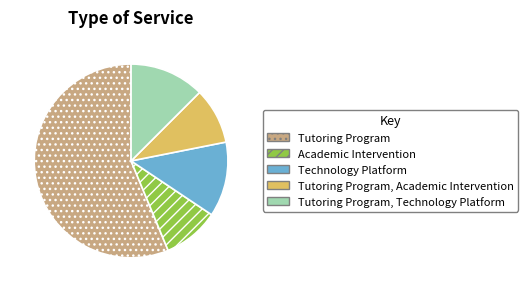

Is there a majority slice in this chart?

Yes